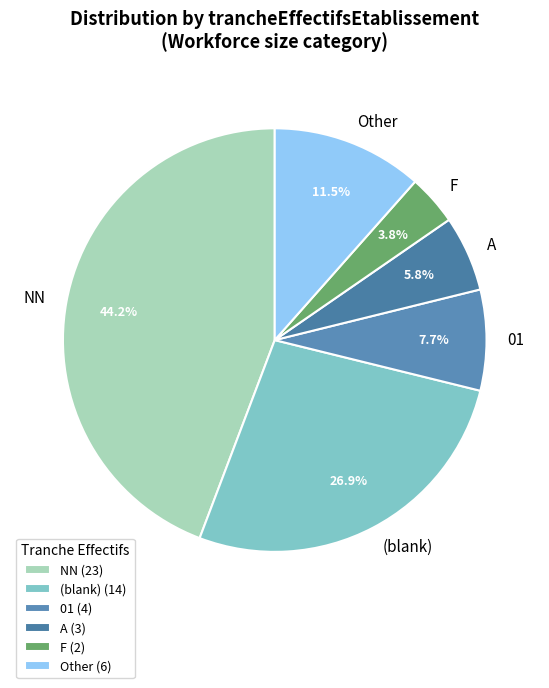

Count the number of slices in the pie.

6